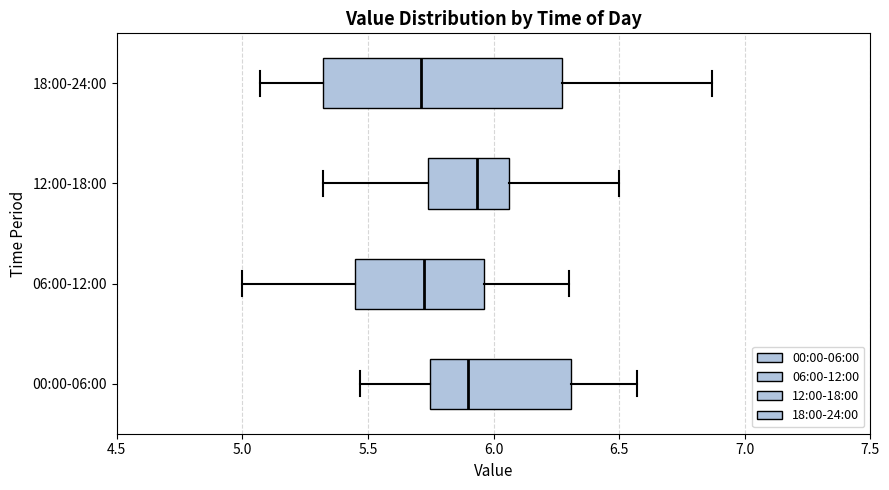

Where does the right whisker of the box for 00:00-06:00 end on the x-axis? The values are not printed on the chart, so give them approximately, as read against the axis.

6.55